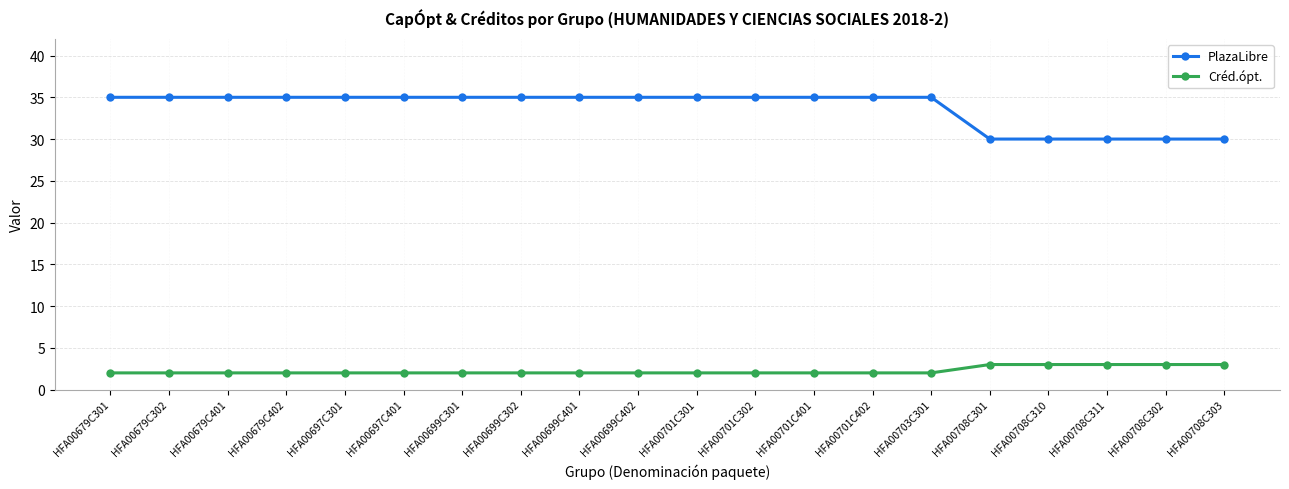

What is the minimum value for PlazaLibre?

30